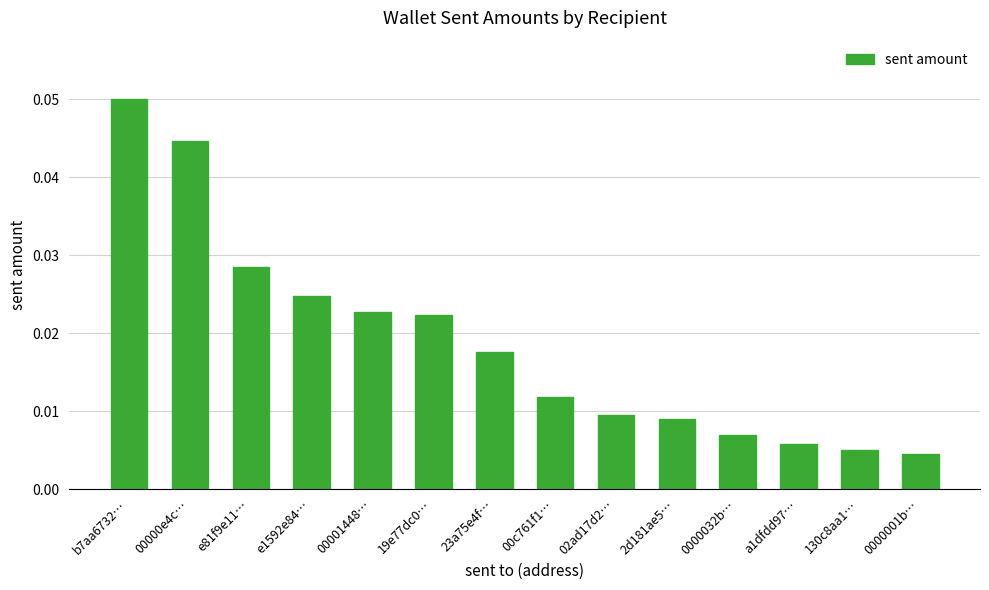

What is the sum of all values?

0.3